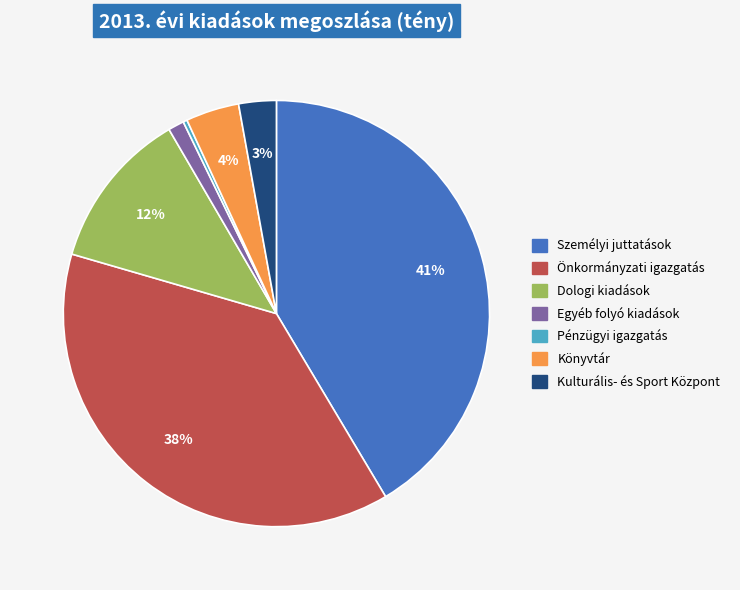

Is it true that Egyéb folyó kiadások is 8% of the pie?

False